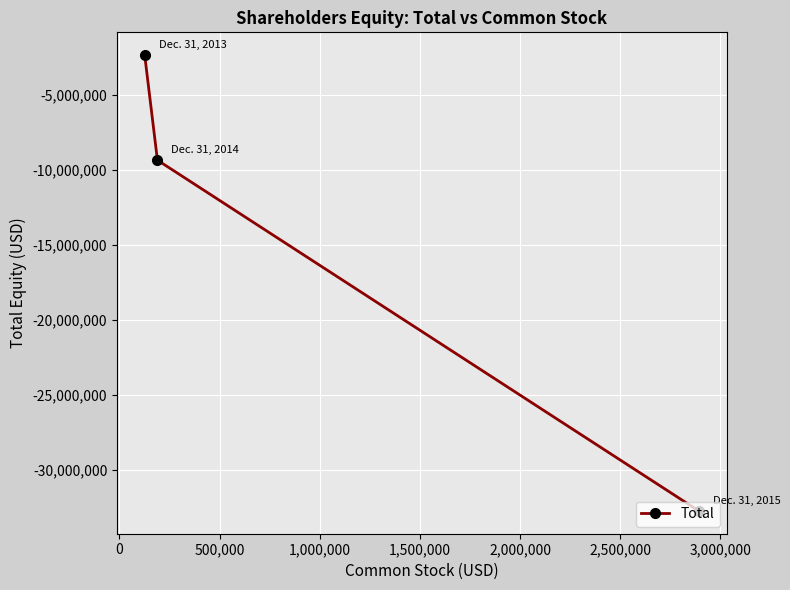

Reading left to right, transcribe all the data shown in this chart.

-2360513	-9362177	-32749407